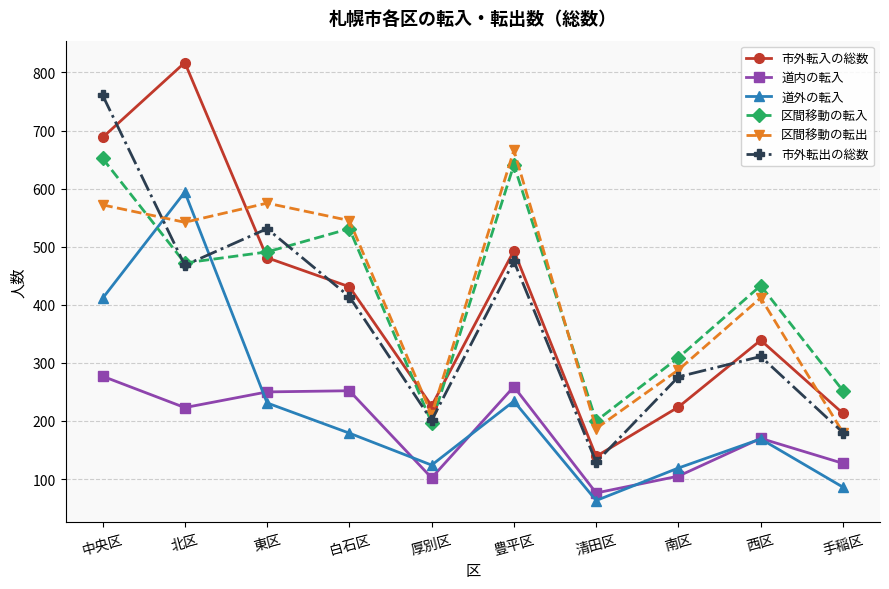

The value of 市外転出の総数 at 中央区 is 761. True or false?

True